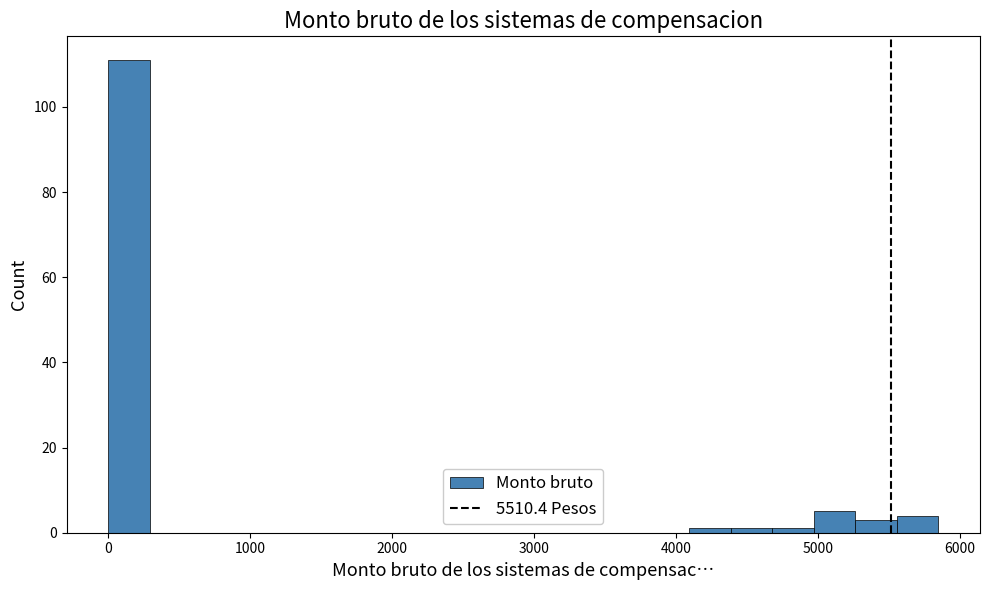

Read against the x-axis, roughly where is the centre of the tallest bar?

100